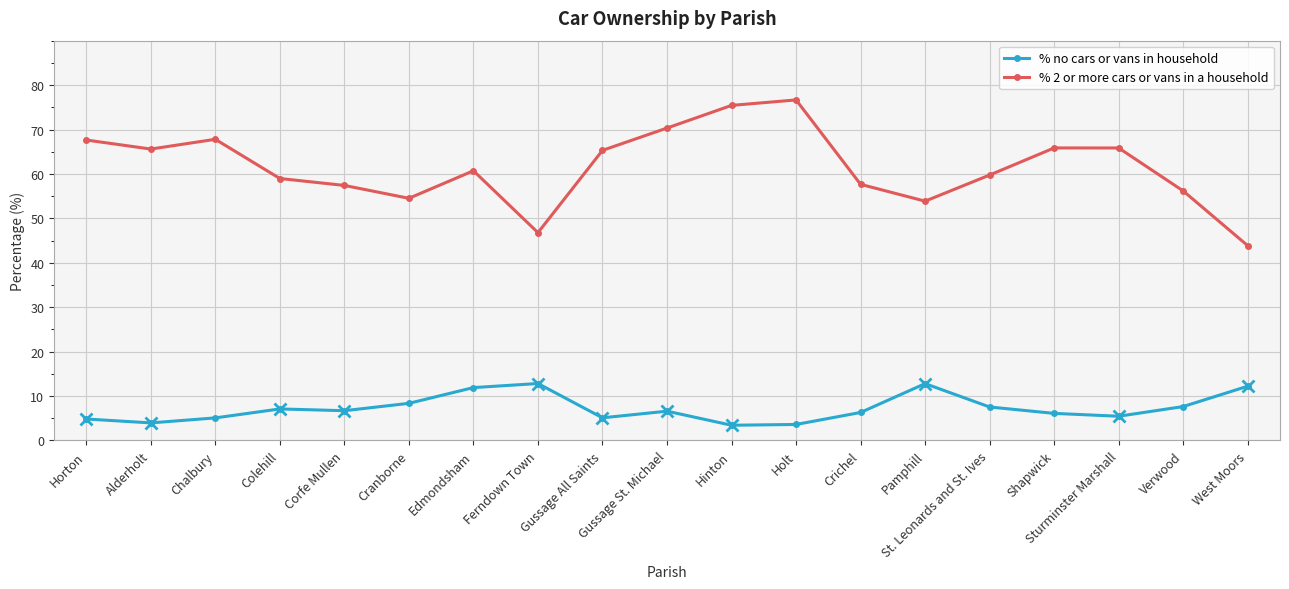

At how many categories does at least one series exceed 71?

2